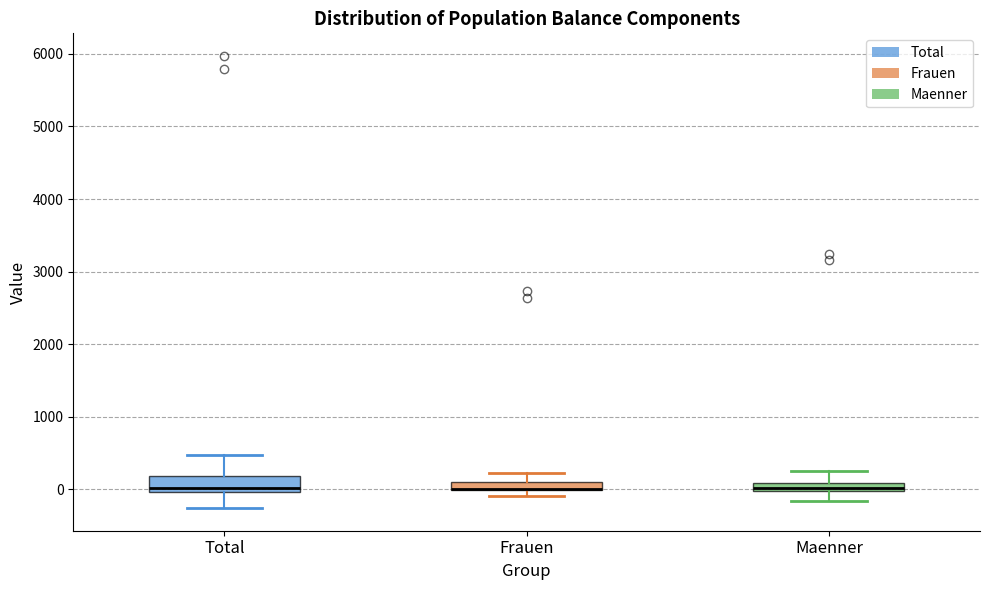

Where is the lower edge of the box for Frauen on the y-axis? The values are not printed on the chart, so give them approximately, as read against the axis.

0